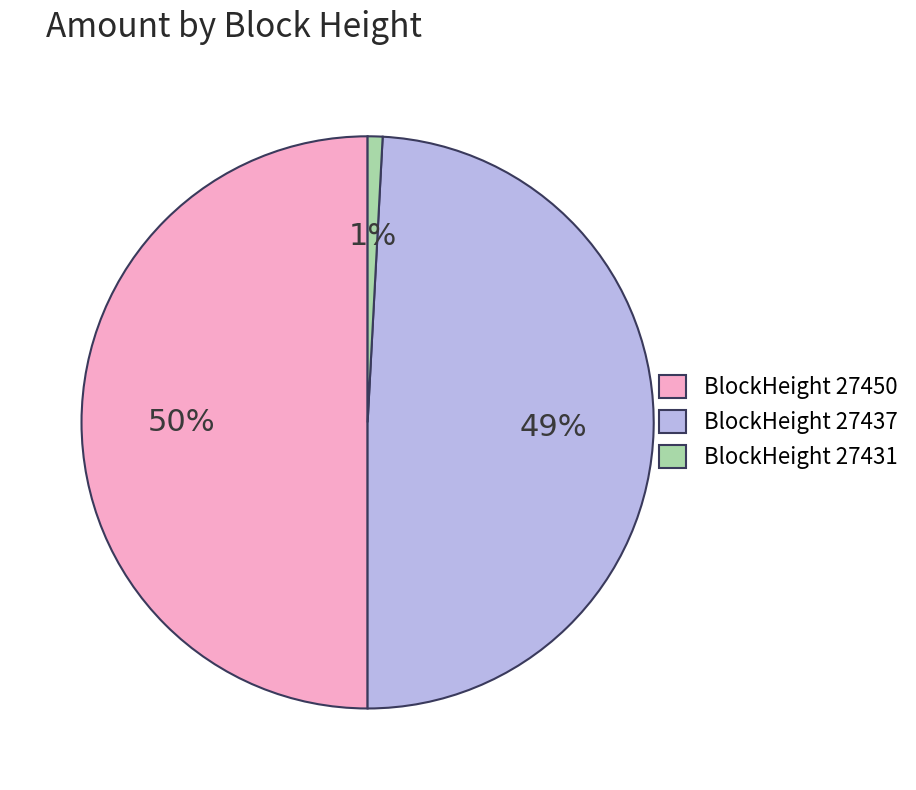

Is it true that BlockHeight 27450 is 50% of the pie?

True